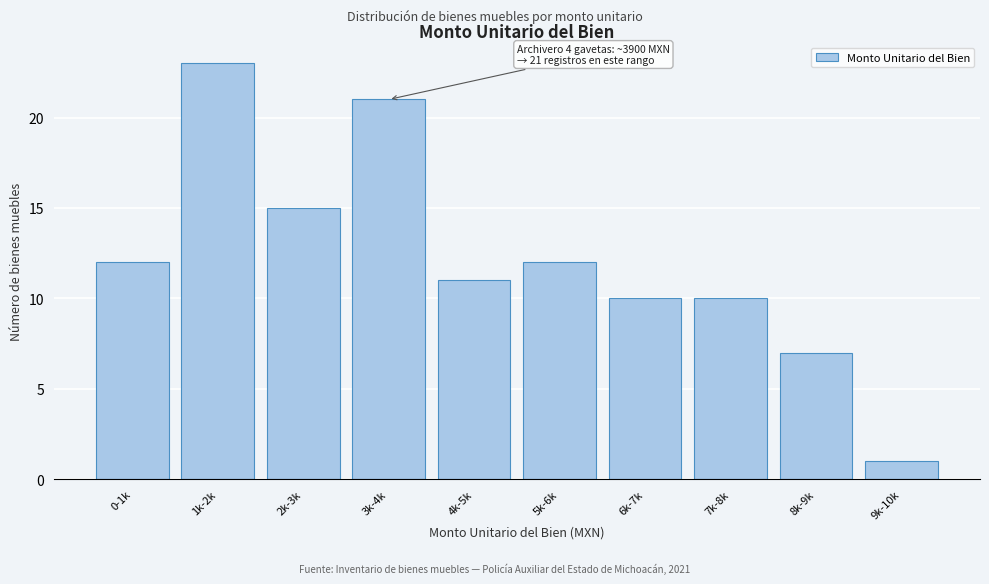

Reading right to left, what are all the values shown in this chart?

1	7	10	10	12	11	21	15	23	12